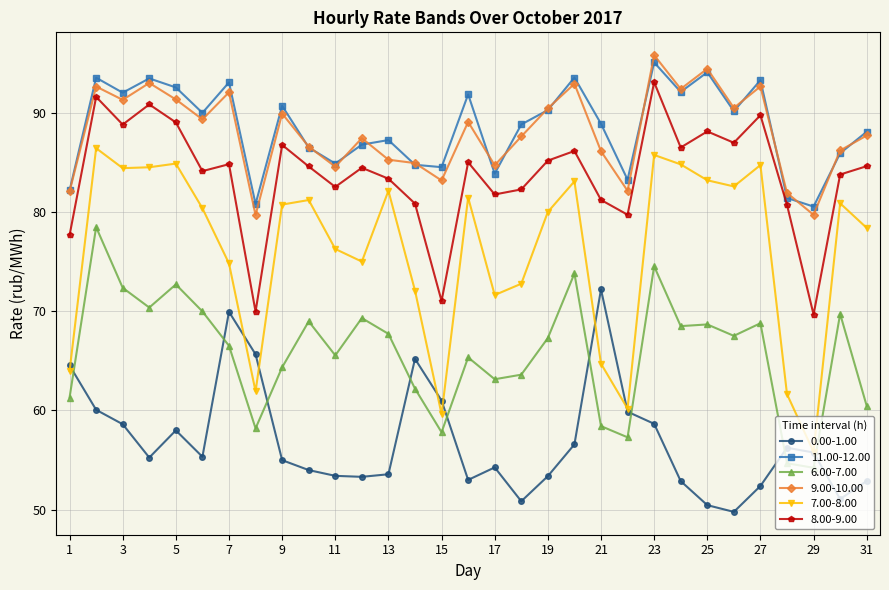

What is the value of the 7.00-8.00 point at the 25th from the left?

83.2